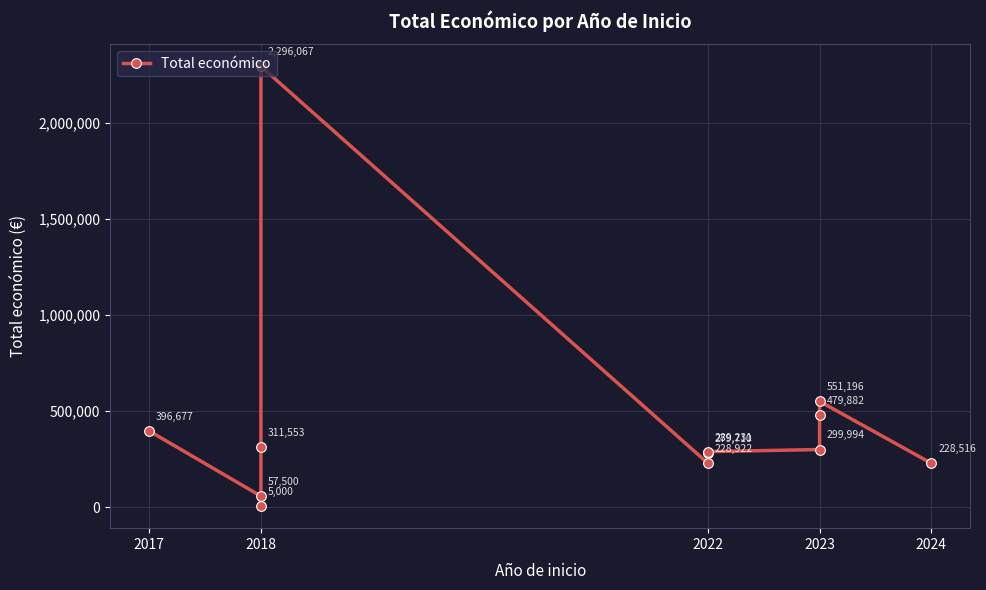

How many data points does each series have?

12